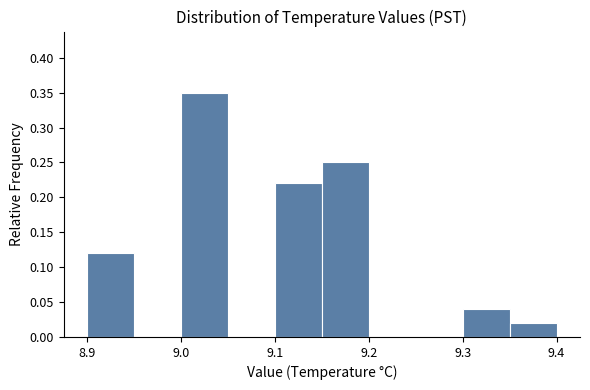

Which range on the x-axis has the tallest bar?

9.00 to 9.05